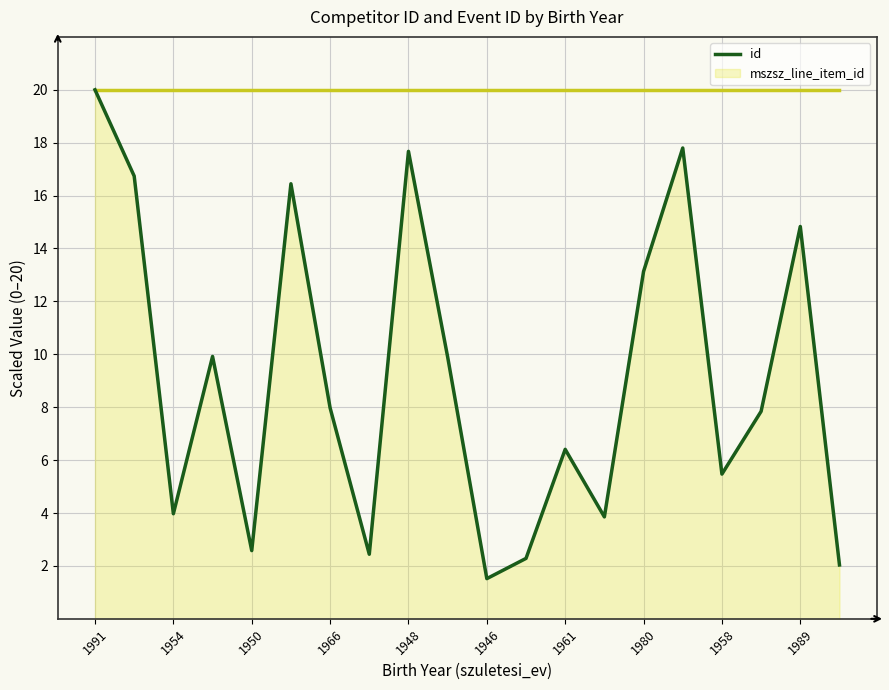

What is the sum of all values?

182.8